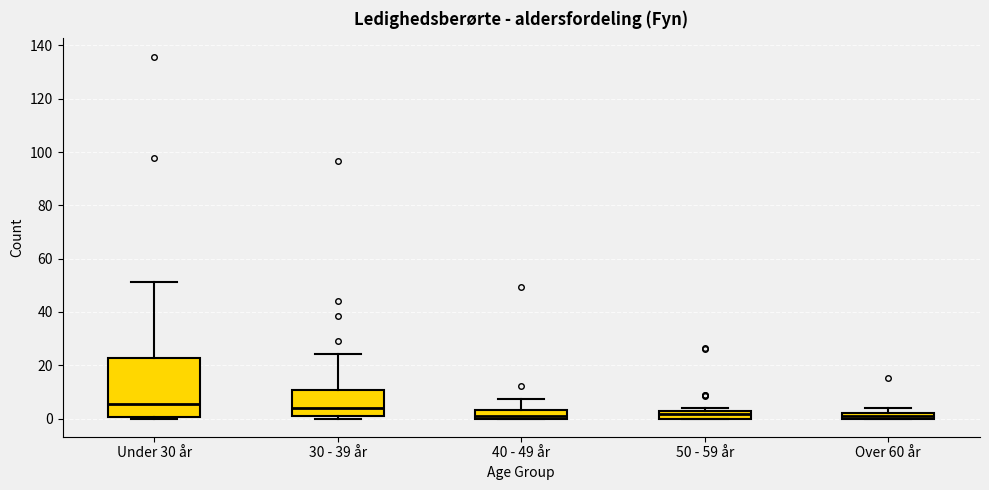

Where is the upper edge of the box for Under 30 år on the y-axis? The values are not printed on the chart, so give them approximately, as read against the axis.

22